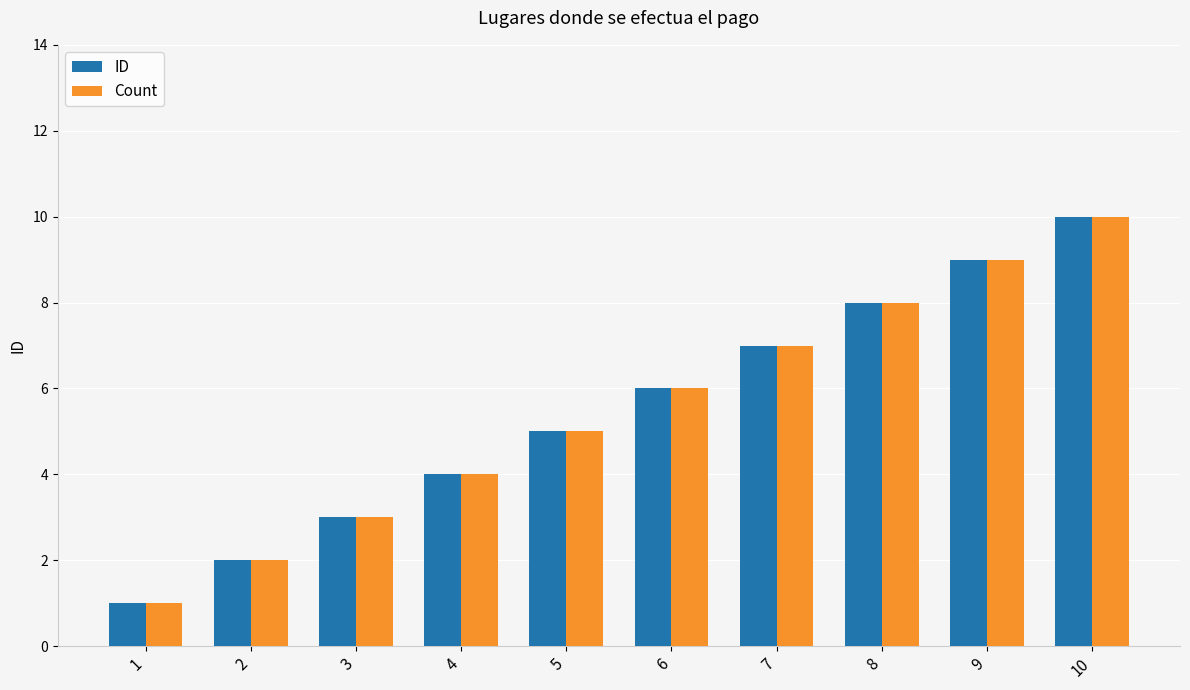

What is the approximate value of ID at 5?

5